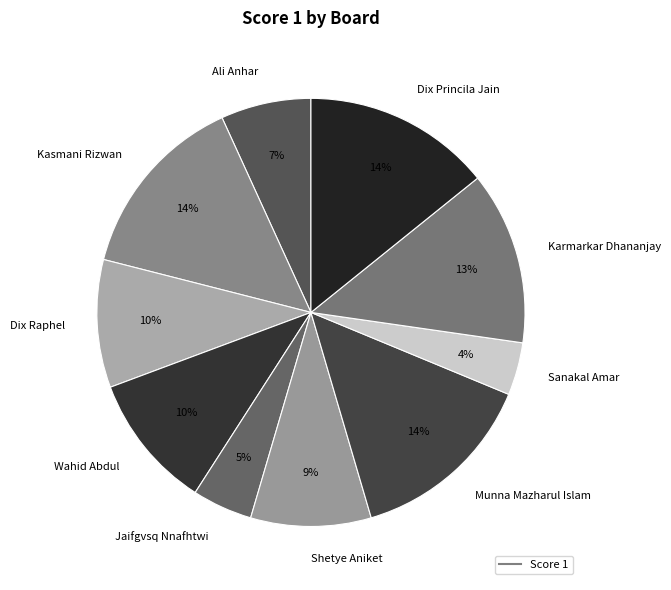

How many segments does this pie chart have?

10